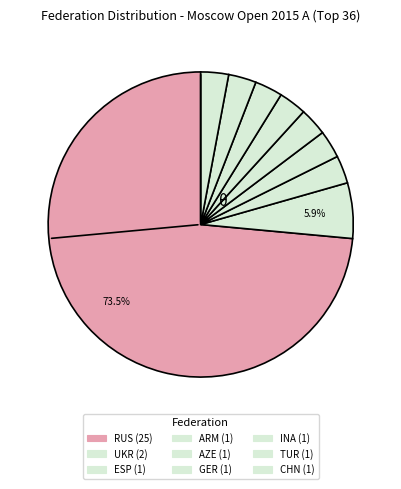

What is the largest slice in the pie chart?

RUS